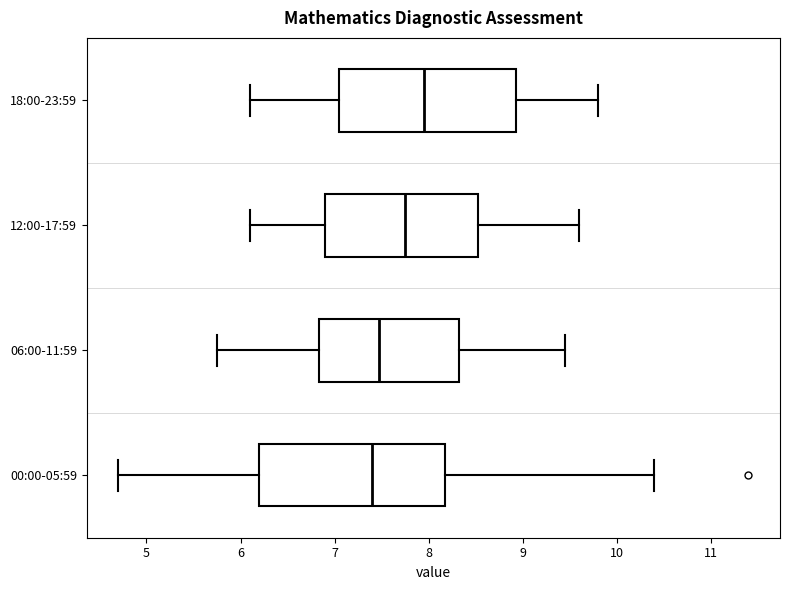

Where is the right edge of the box for 06:00-11:59 on the x-axis? The values are not printed on the chart, so give them approximately, as read against the axis.

8.3